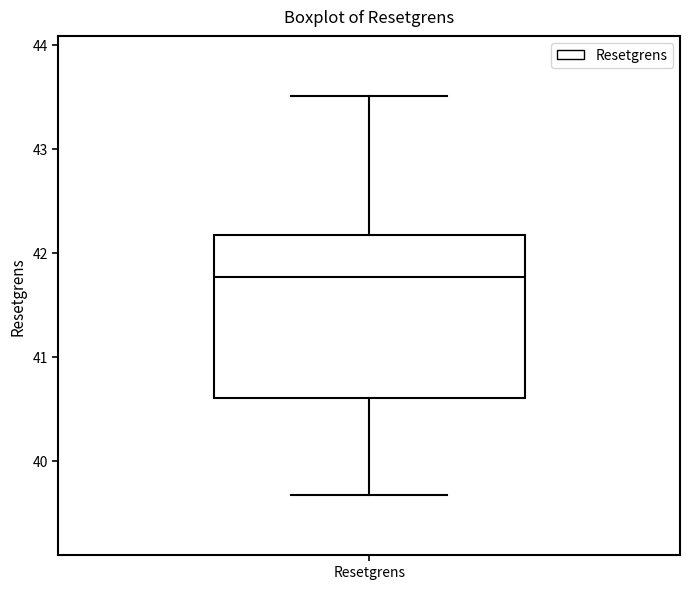

Where does the median line of the box for Resetgrens sit on the y-axis? The values are not printed on the chart, so give them approximately, as read against the axis.

41.8